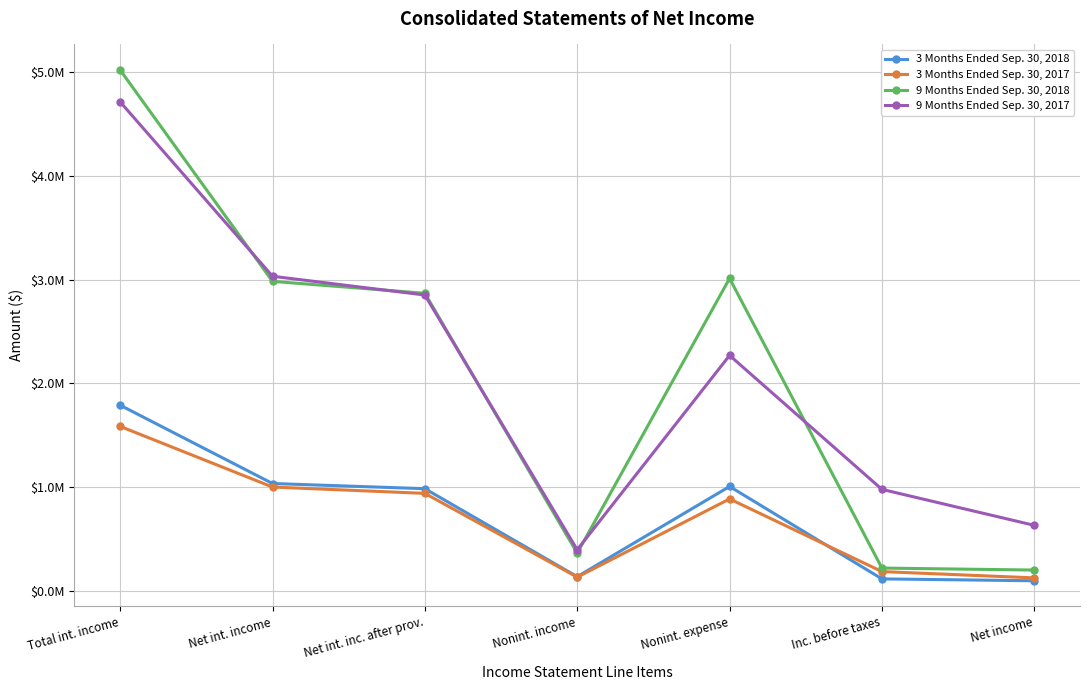

Reading left to right, what are all the values shown in this chart?

3 Months Ended Sep. 30, 2018: 1788325	1033063	983063	134662	1004522	113203	94834
3 Months Ended Sep. 30, 2017: 1583761	999045	937995	129958	884319	183634	122874
9 Months Ended Sep. 30, 2018: 5021379	2982775	2867775	361123	3011372	217526	198389
9 Months Ended Sep. 30, 2017: 4714011	3031952	2850909	394246	2268722	976433	629566